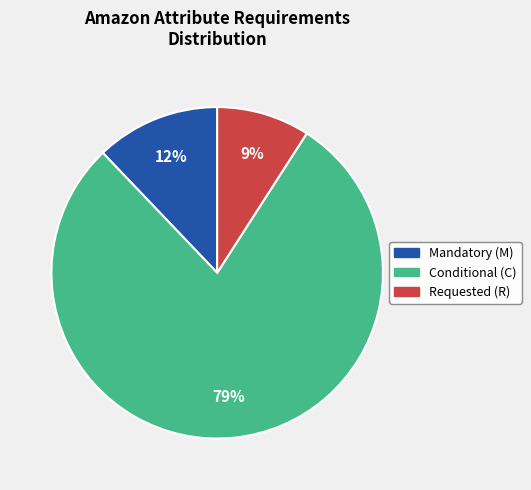

Does any single category account for the majority?

Yes